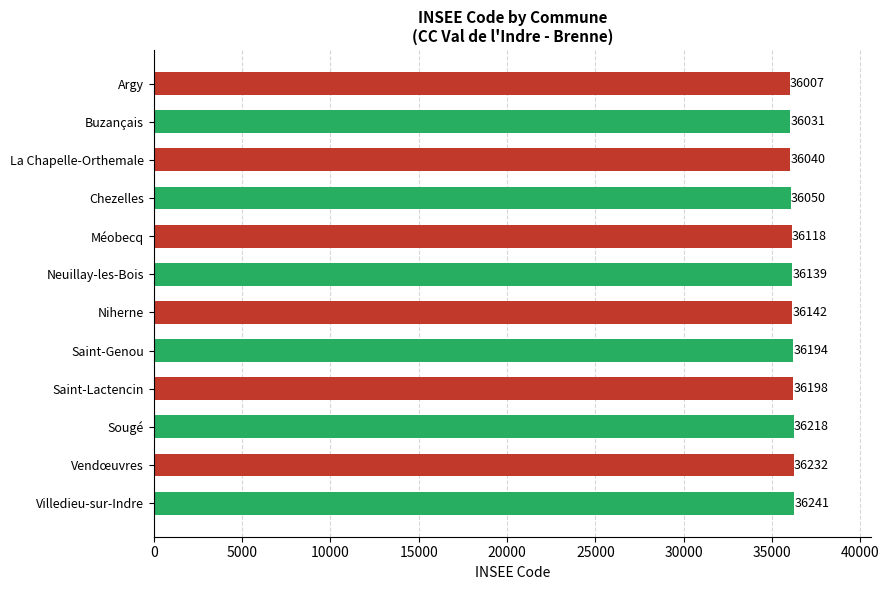

Rank the categories by value from lowest to highest.

Argy, Buzançais, La Chapelle-Orthemale, Chezelles, Méobecq, Neuillay-les-Bois, Niherne, Saint-Genou, Saint-Lactencin, Sougé, Vendœuvres, Villedieu-sur-Indre